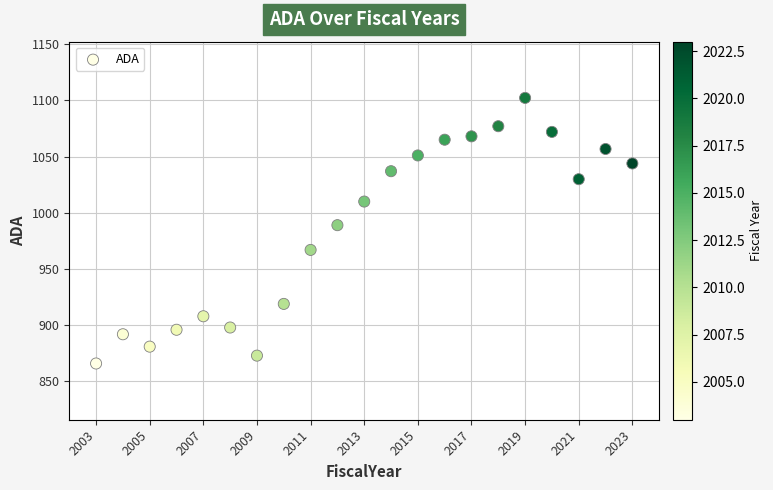

What Y value in the scatter plot is closest to 984?

989.0